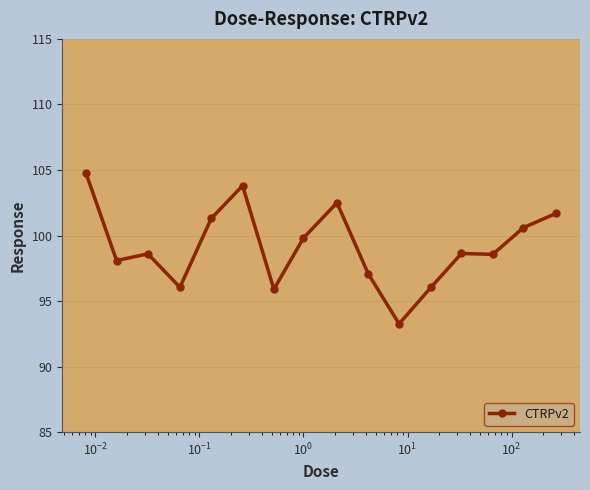

What is the difference between the maximum and minimum values?

11.5